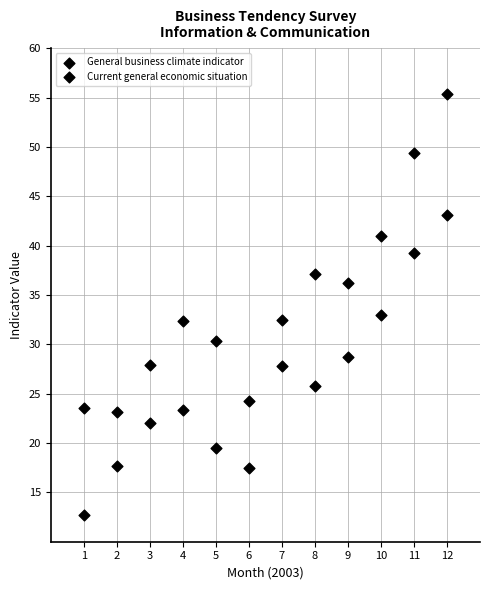

Count the number of points in this scatter plot.

24